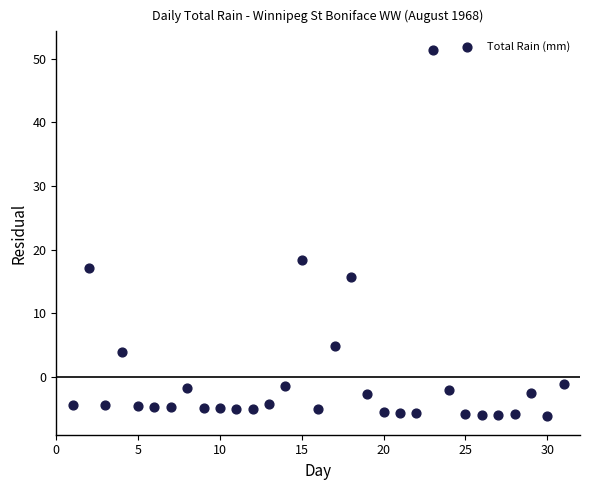

What Y value in the scatter plot is closest to 22?

18.3